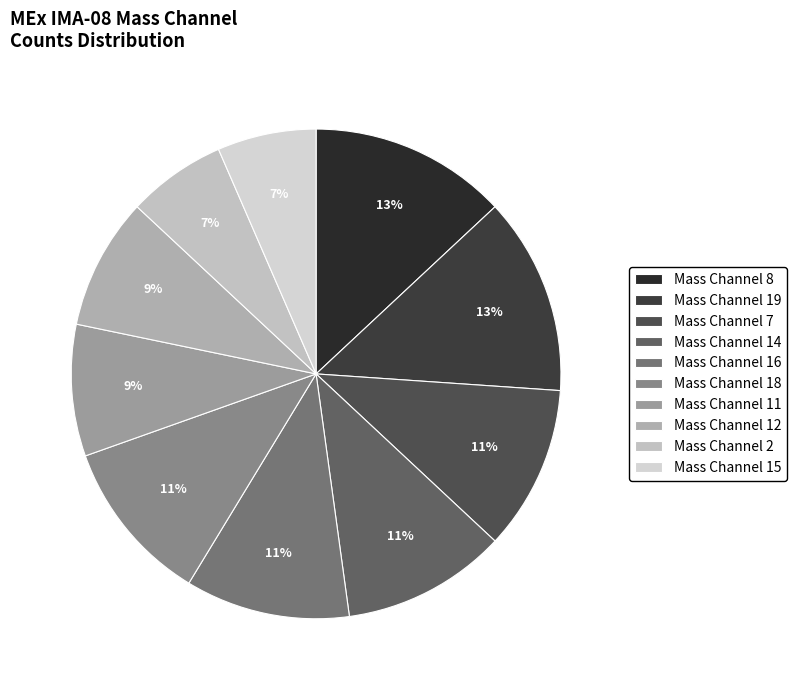

Does any single category account for the majority?

No